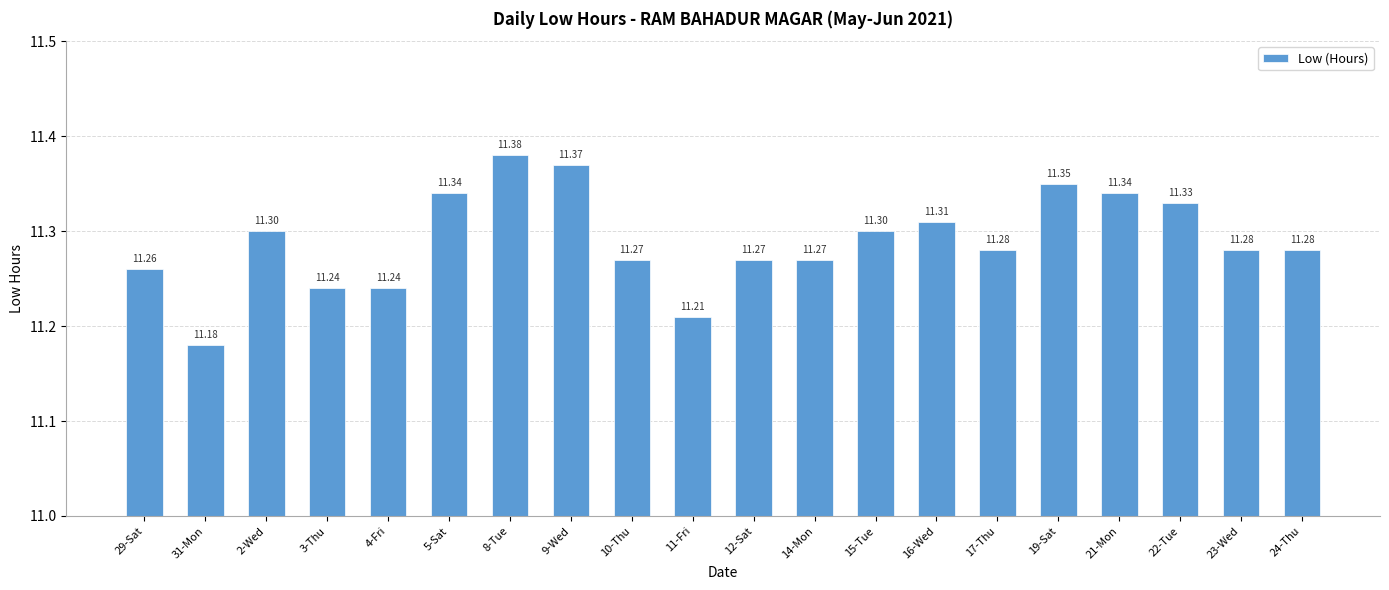

What position from the right is 11-Fri?

11